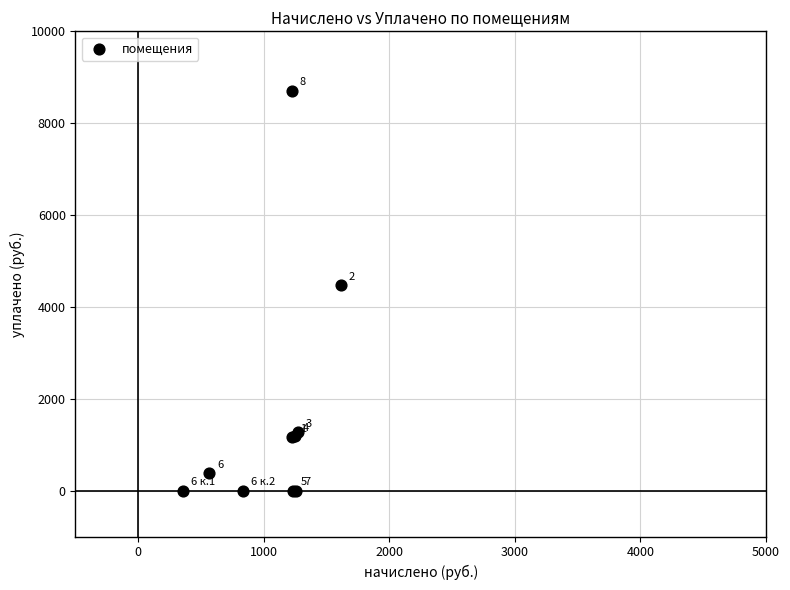

What Y value in the scatter plot is closest to 4350?

4467.7